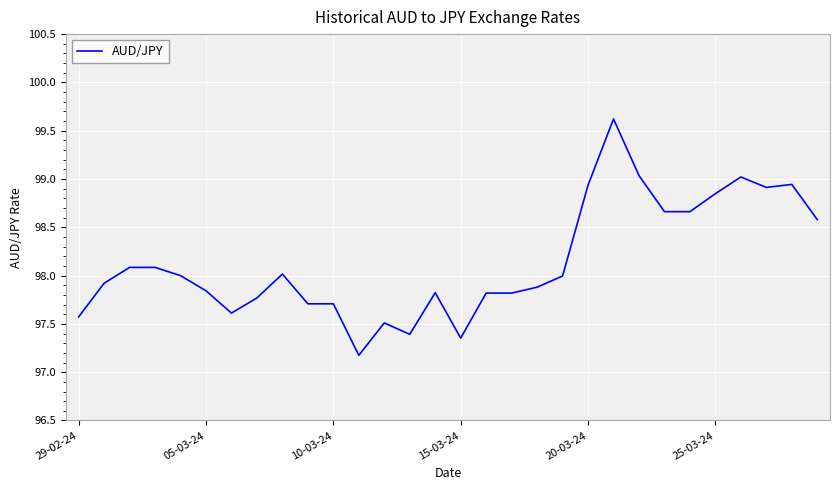

What is the smallest value displayed?

97.2